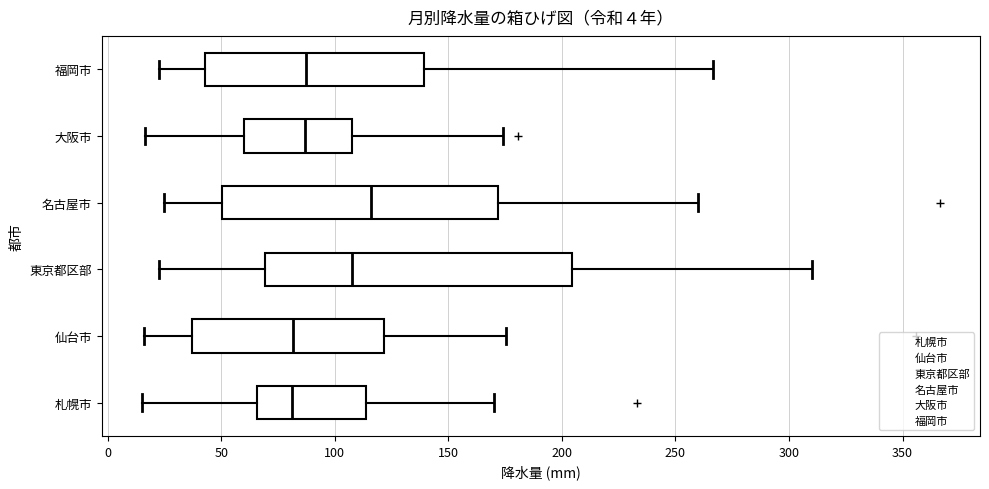

Which box is the widest, from its left edge to its right edge?

東京都区部